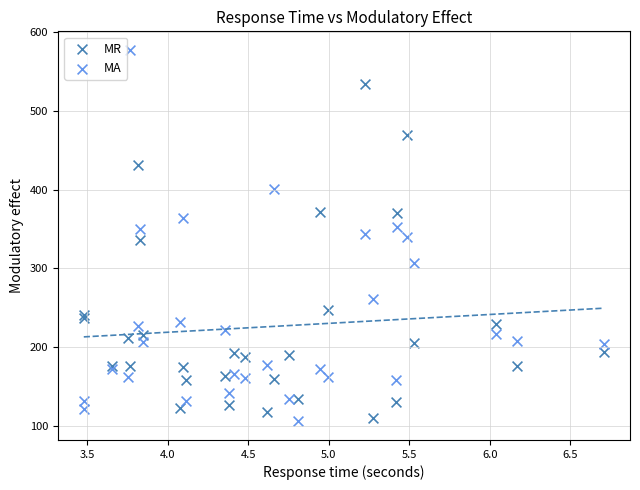

What is the X range (max minus min) for the scatter plot?

3.2